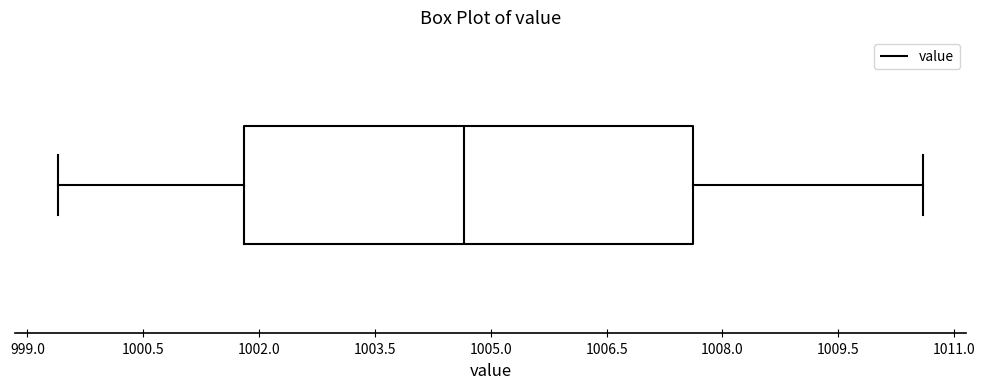

Where does the left whisker of the box end on the x-axis? The values are not printed on the chart, so give them approximately, as read against the axis.

999.4